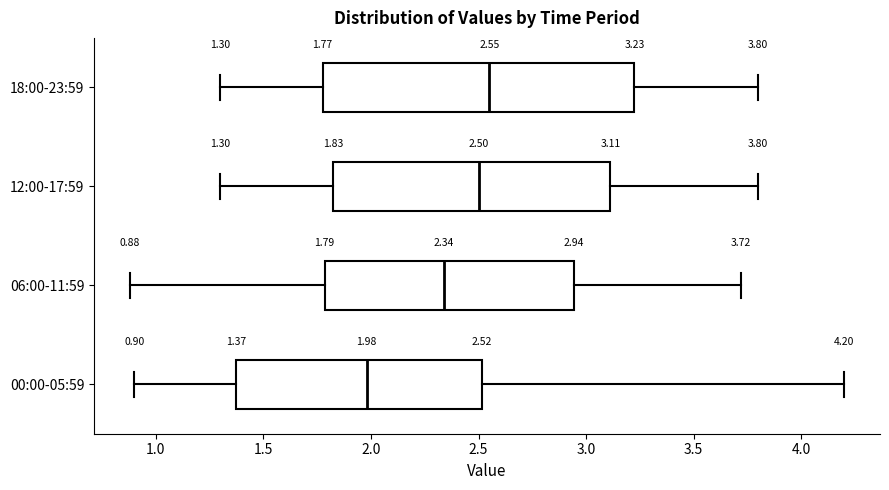

Comparing the boxes themselves (not the whiskers), which one is the widest?

18:00-23:59